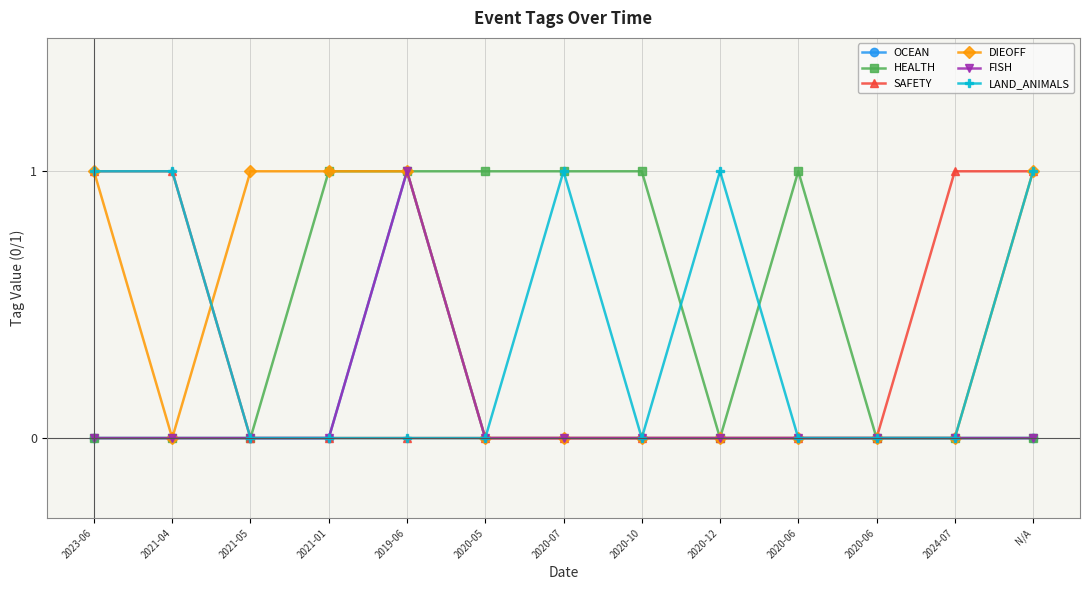

True or false: FISH has more than 0 interior local peaks.

True